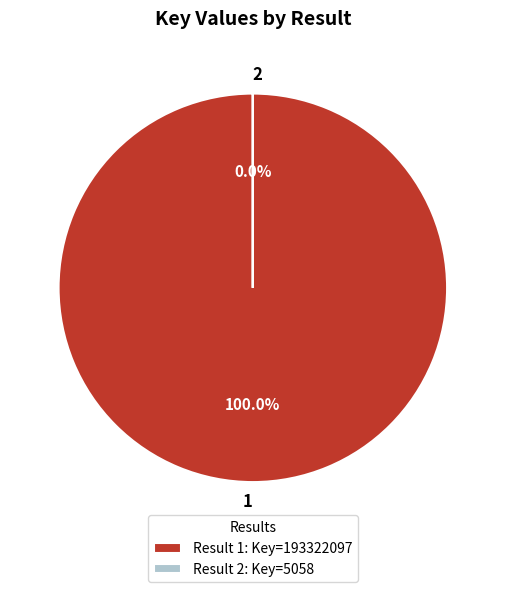

Count the number of slices in the pie.

2